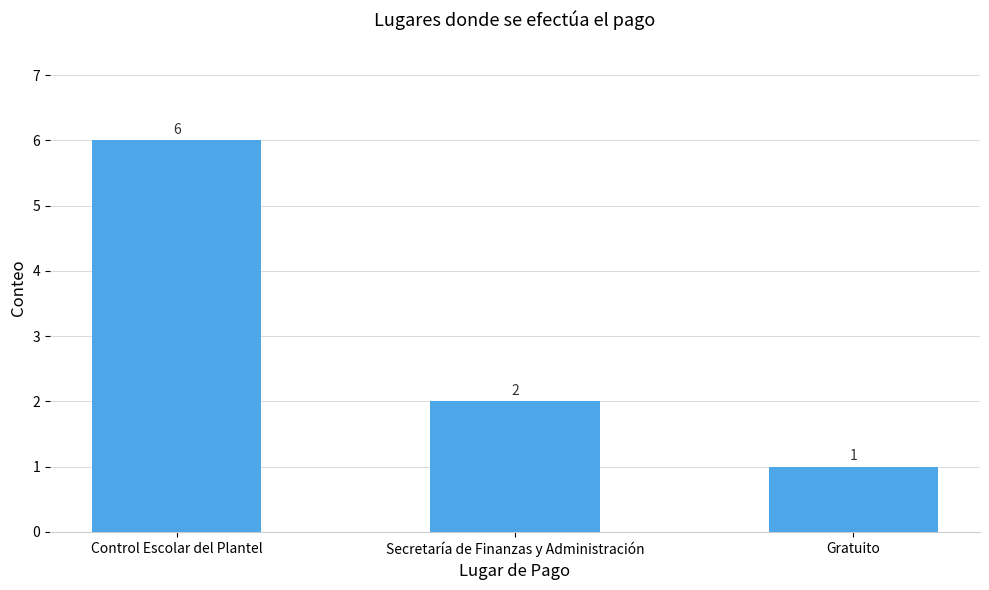

True or false: the data shows 1 at Secretaría de Finanzas y Administración.

False